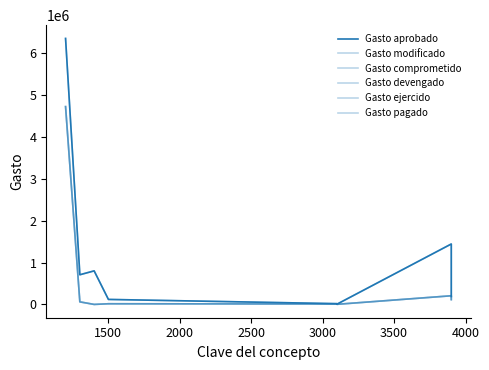

What is the sum of all Gasto ejercido values?

5143183